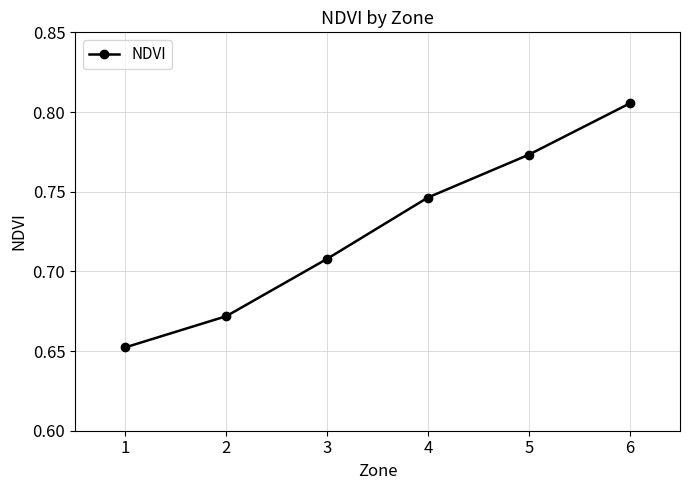

What is the change in value from 1 to 5?

+0.1